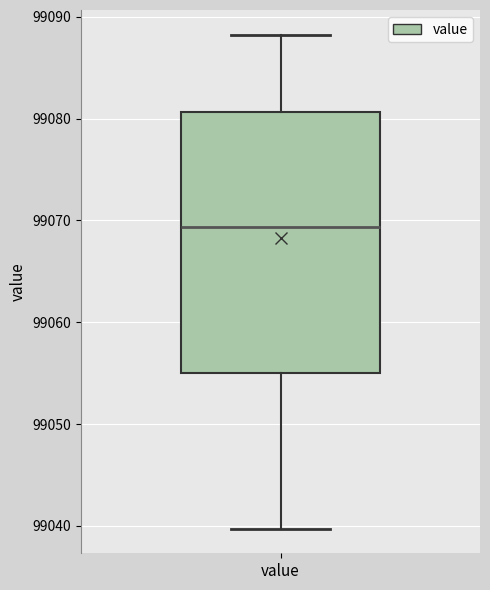

Where does the upper whisker of the box for value end on the y-axis? The values are not printed on the chart, so give them approximately, as read against the axis.

99088